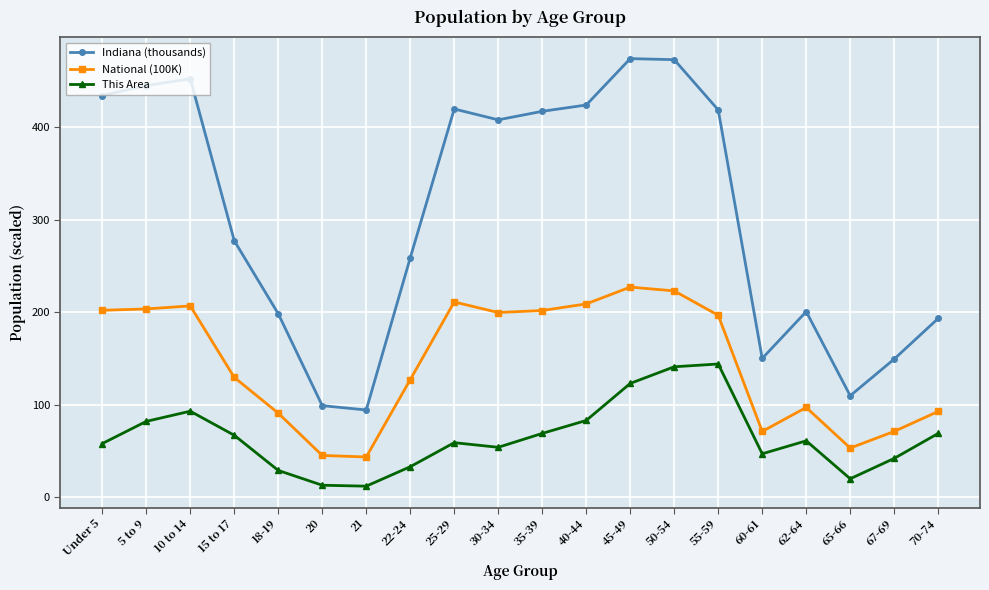

Which series changed the most between 15 to 17 and 50-54?

Indiana (thousands)